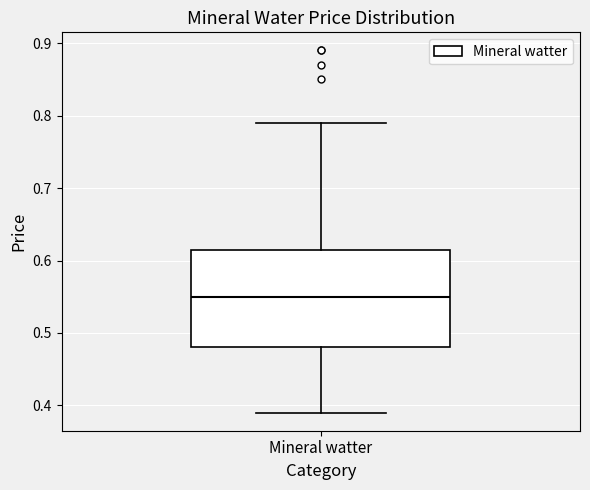

Transcribe this box plot: give where the median line is, the range the box spans, and where the two whiskers end, as read against the y-axis. The values are not printed on the chart, so give them approximately, as read against the axis.

median 0.55, box 0.48 to 0.62, whiskers 0.39 to 0.79